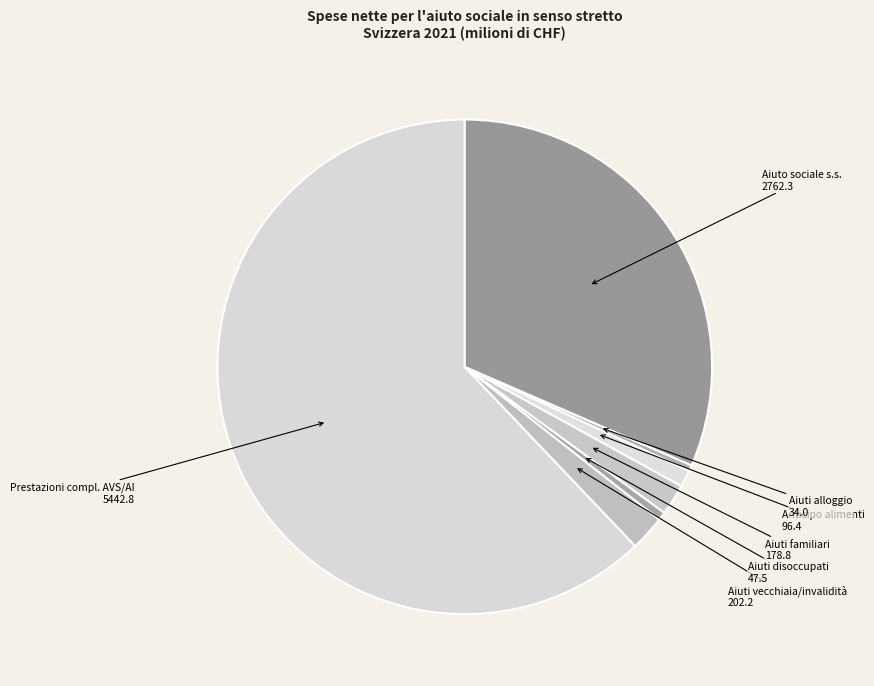

How many segments does this pie chart have?

7